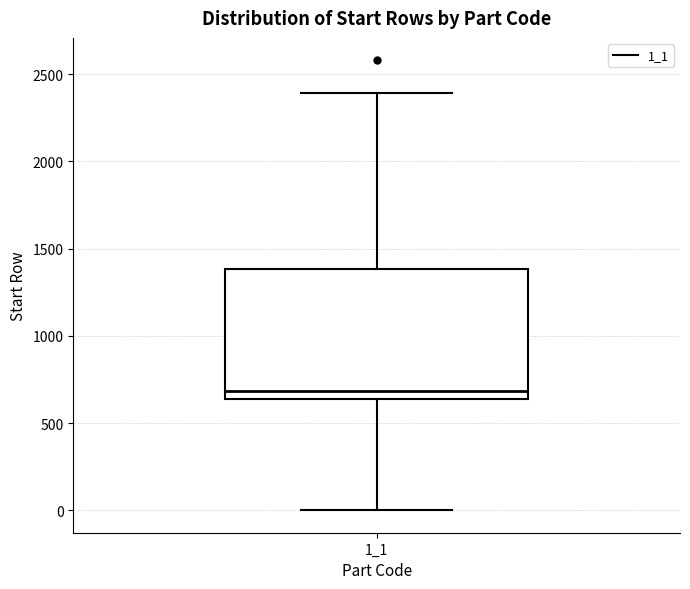

Transcribe this box plot: give where the median line is, the range the box spans, and where the two whiskers end, as read against the y-axis. The values are not printed on the chart, so give them approximately, as read against the axis.

median 700, box 650 to 1400, whiskers 0 to 2400